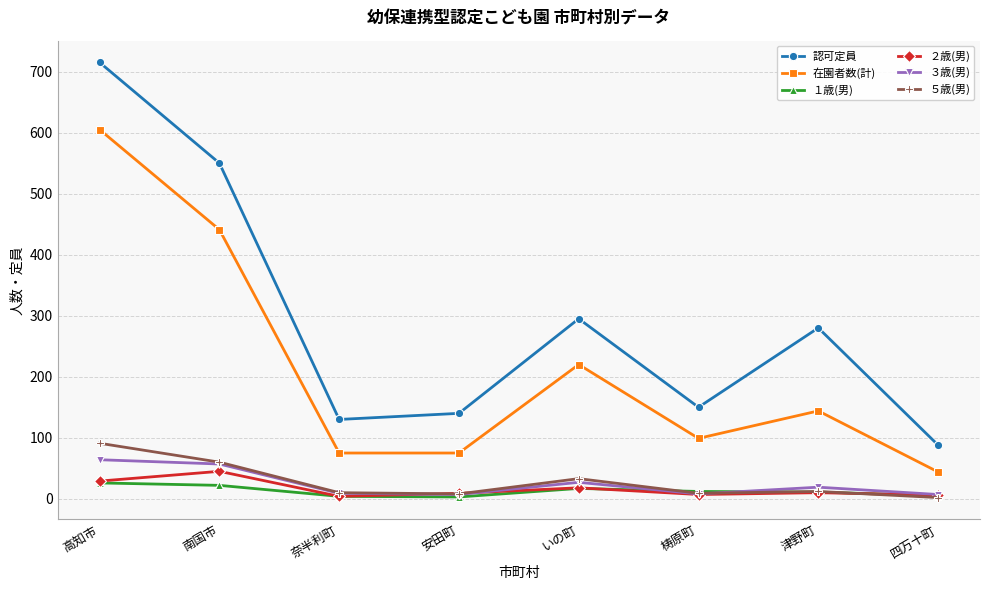

How many values in the 在園者数(計) series are below 144?

4